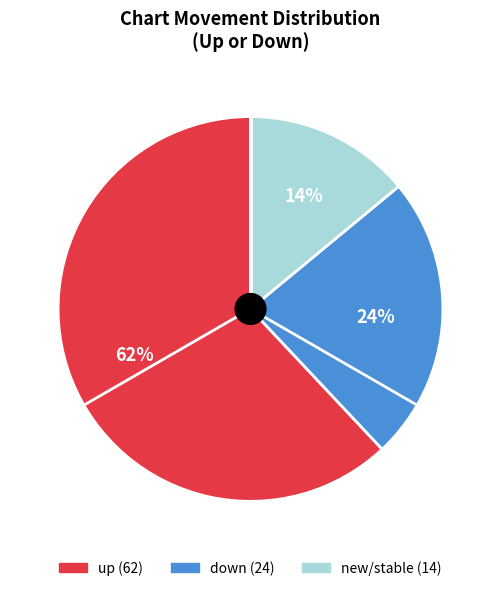

How many slices are in this pie chart?

3